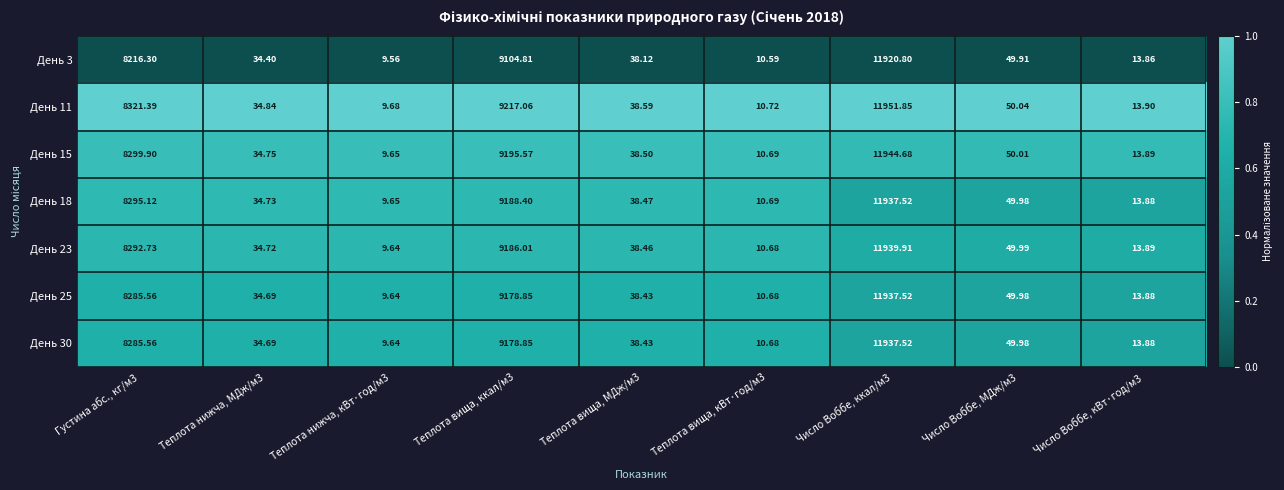

How many series are shown in this chart?

7